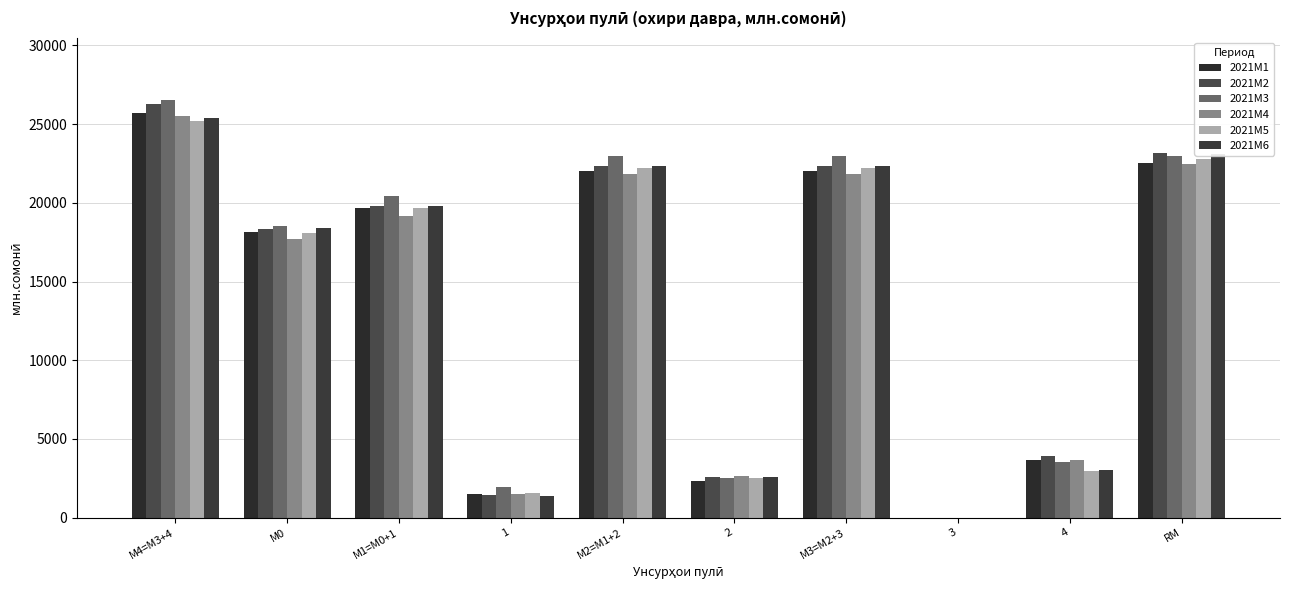

List the series in order of their peak value, highest first.

2021M3, 2021M2, 2021M1, 2021M4, 2021M6, 2021M5